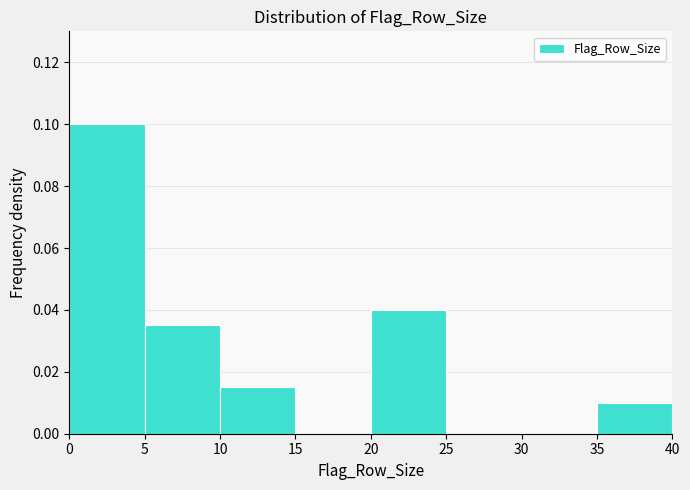

Over which range of the x-axis is the bar tallest?

0 to 5